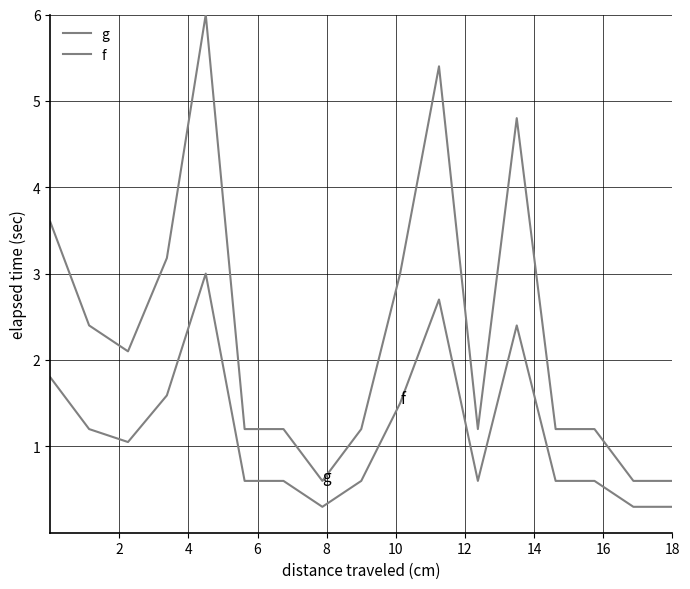

What is the average value of the f series?

1.2